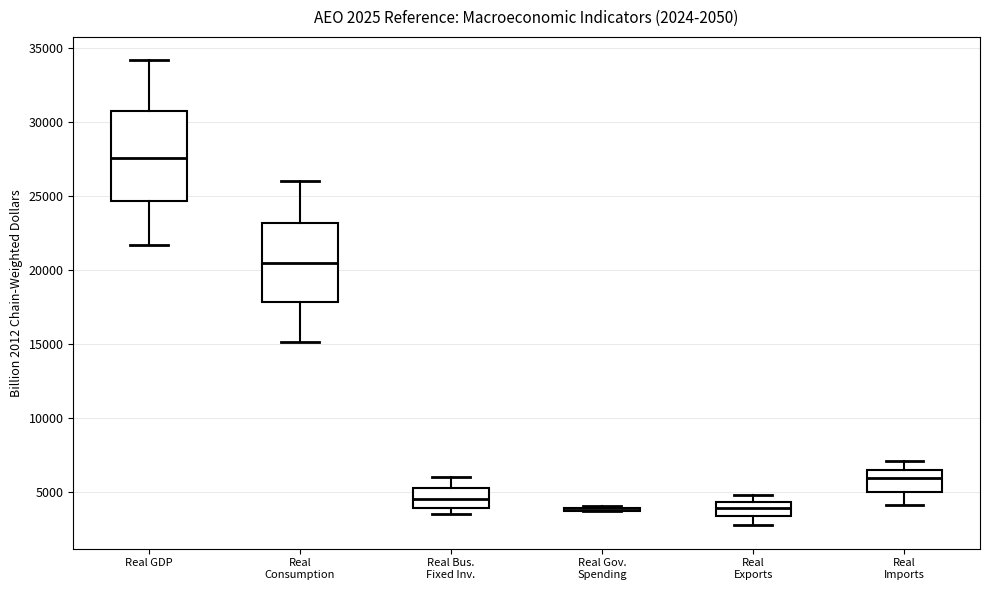

Comparing the boxes themselves (not the whiskers), which one is the tallest?

Real GDP